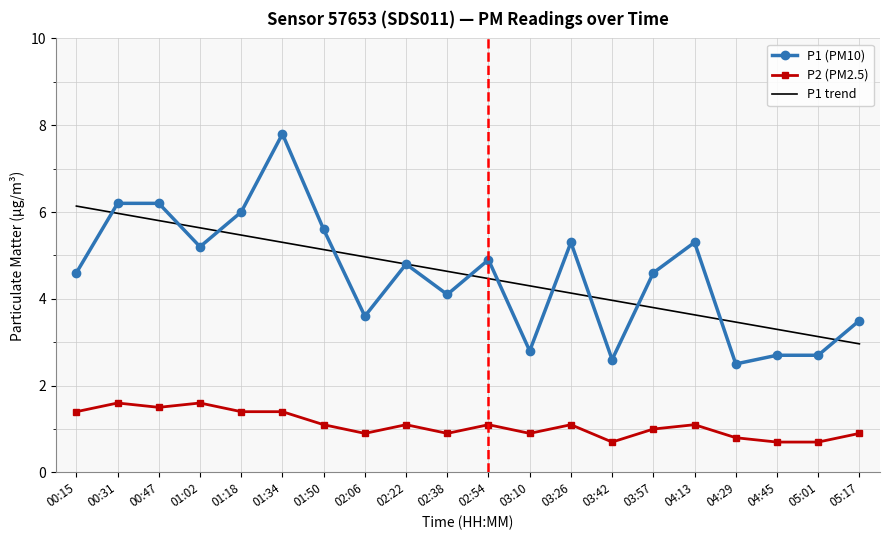

What is the value of the P2 point at the 14th from the left?

0.7